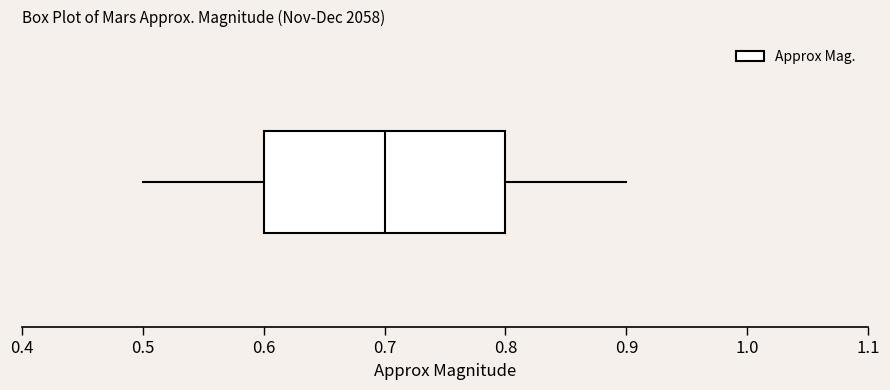

Where is the right edge of the box on the x-axis? The values are not printed on the chart, so give them approximately, as read against the axis.

0.8